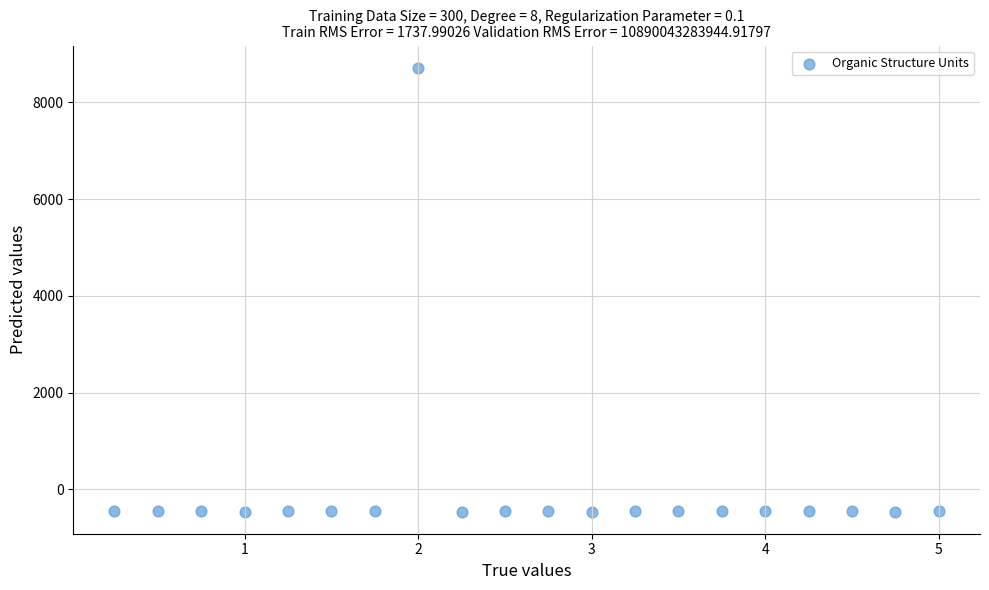

What is the range of Y values (max minus min)?

9178.0